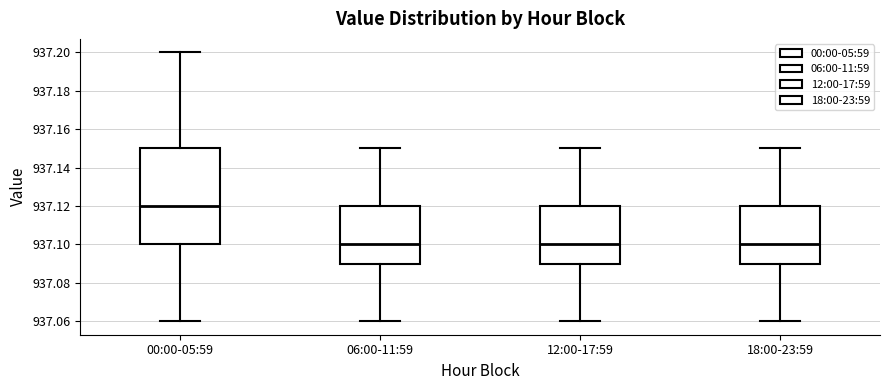

Which box's median line is the highest?

00:00-05:59